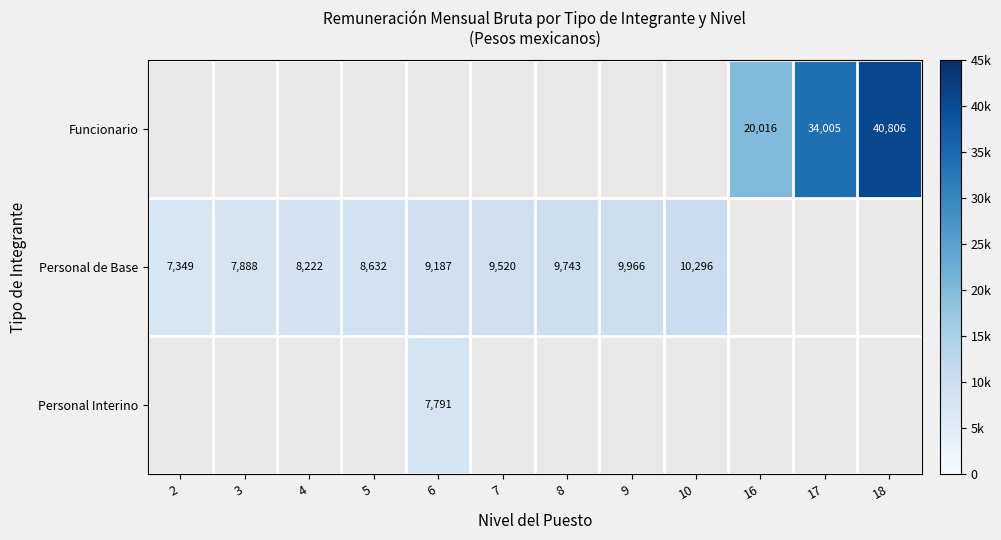

Is the value of Personal Interino at 17 greater than the value of Personal de Base at 17?

No